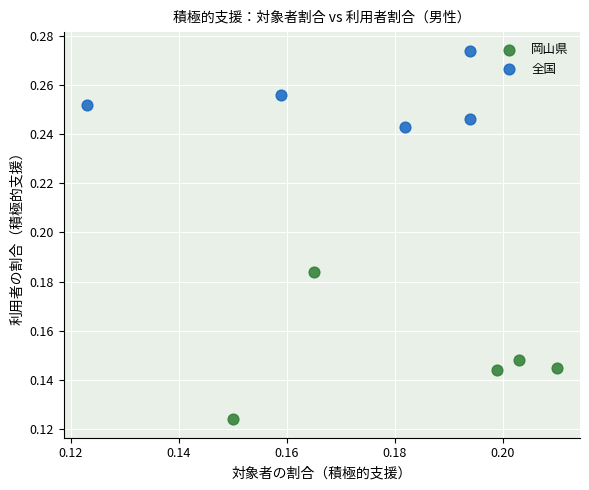

Which series has the largest Y range (max minus min)?

岡山県